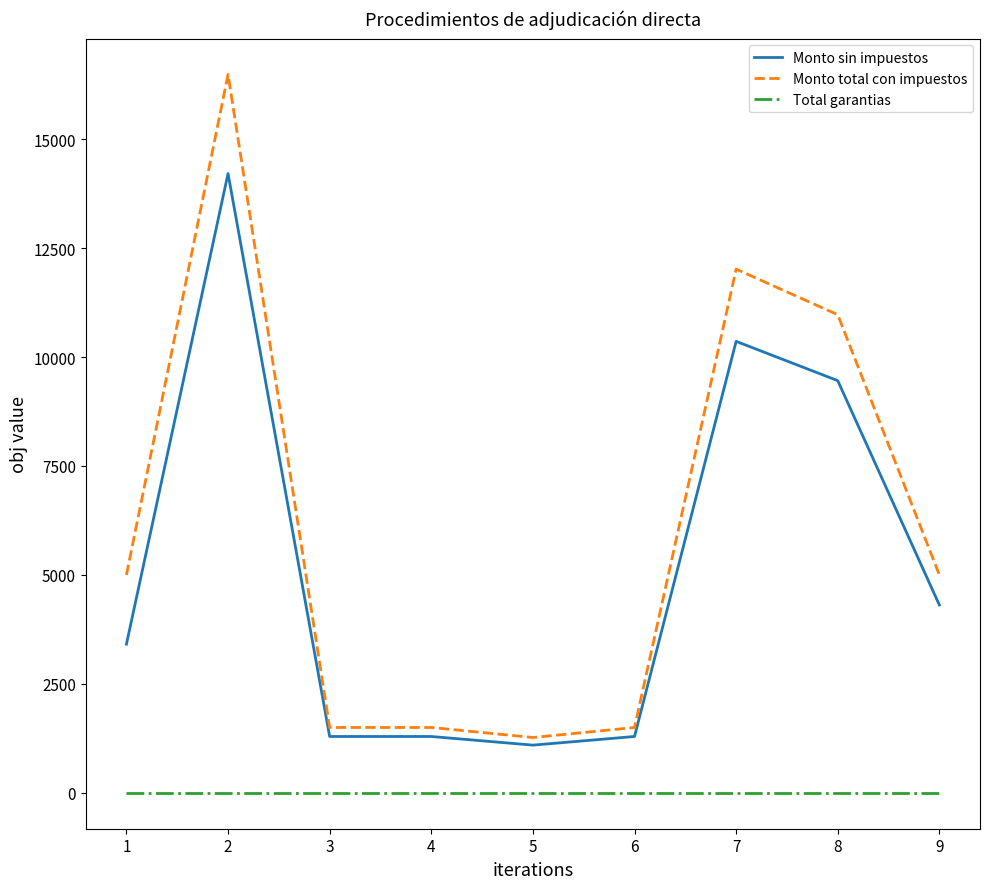

True or false: Monto total con impuestos and Total garantias cross at least once.

False